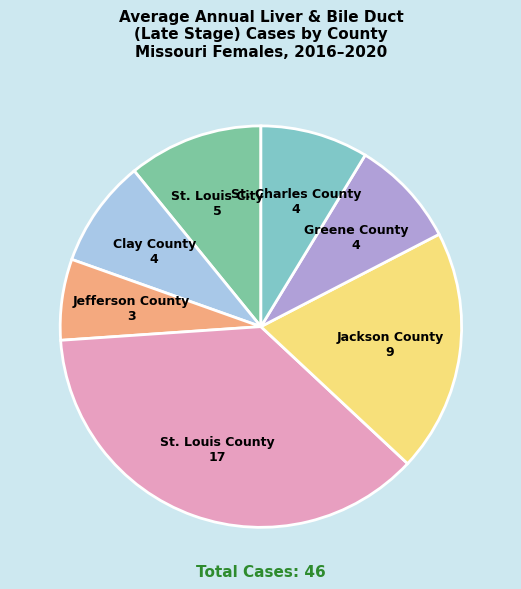

Is there any slice that represents more than half of the pie?

No